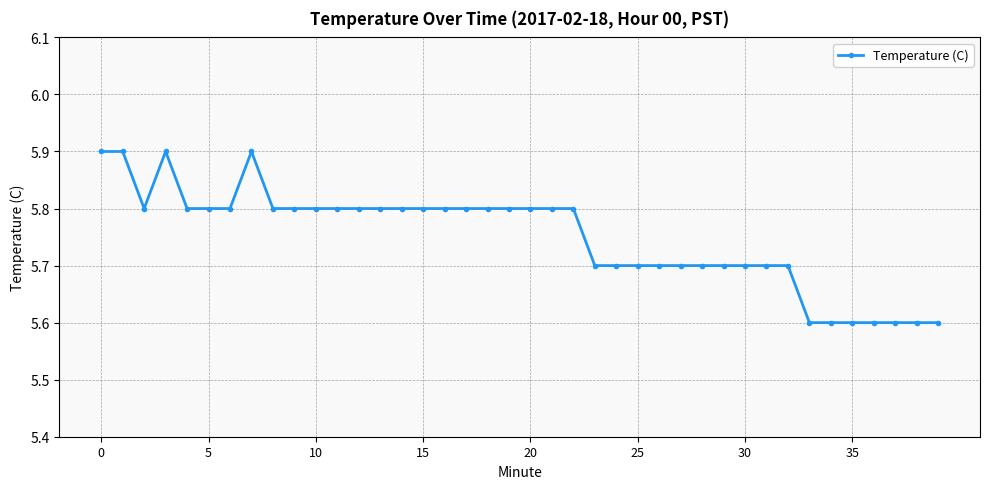

What is the minimum value shown in the chart?

5.6